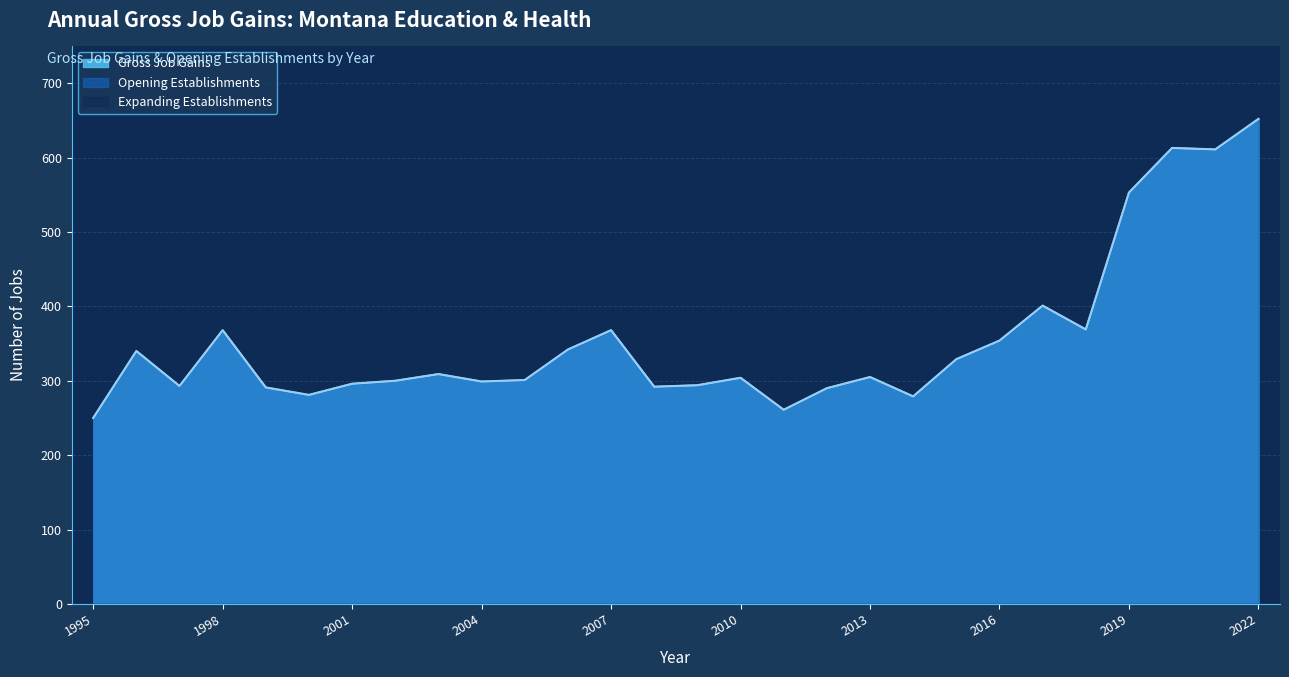

Rank the categories by Opening Establishments value from highest to lowest.

2022, 2020, 2021, 2019, 2017, 2018, 1998, 2007, 2016, 2006, 1996, 2015, 2003, 2013, 2010, 2005, 2002, 2004, 2001, 2009, 1997, 2008, 1999, 2012, 2000, 2014, 2011, 1995